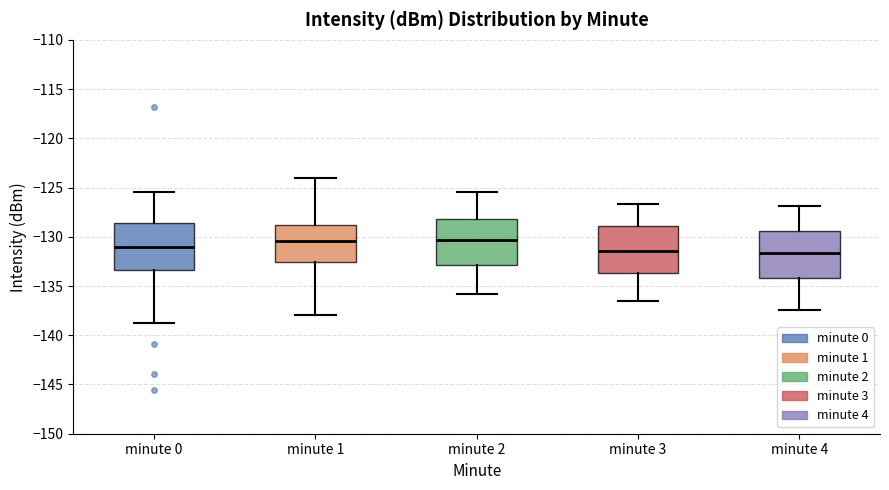

Reading left to right, transcribe this box plot: for each box, give where its median line is, the range the box spans, and where its two whiskers end, as read against the y-axis. The values are not printed on the chart, so give them approximately, as read against the axis.

minute 0: median -131.0, box -133.5 to -128.5, whiskers -139.0 to -125.5
minute 1: median -130.5, box -132.5 to -129.0, whiskers -138.0 to -124.0
minute 2: median -130.5, box -133.0 to -128.0, whiskers -136.0 to -125.5
minute 3: median -131.5, box -133.5 to -129.0, whiskers -136.5 to -126.5
minute 4: median -131.5, box -134.0 to -129.5, whiskers -137.5 to -127.0